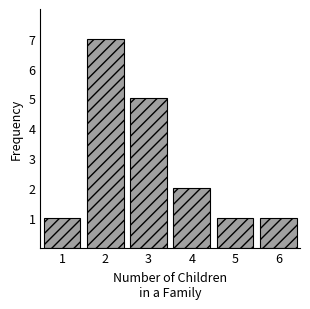

Reading right to left, extract all data points from this chart.

1	1	2	5	7	1